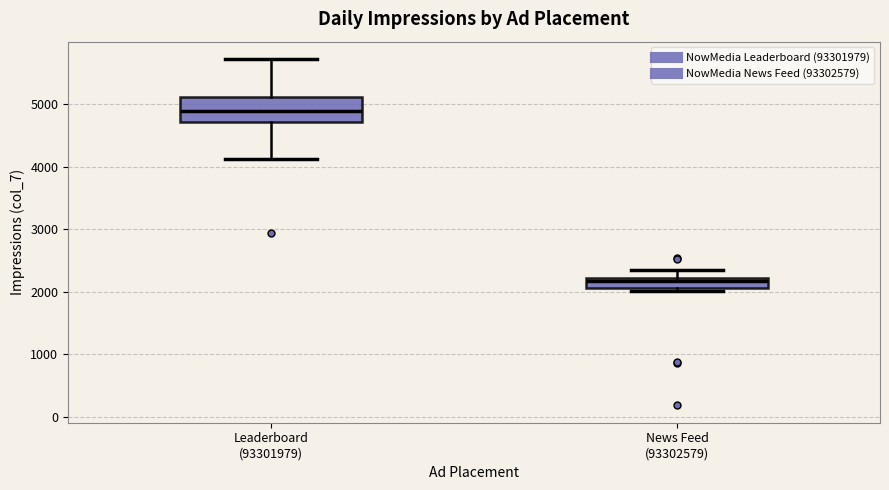

Which box's median line is the lowest?

News Feed (93302579)